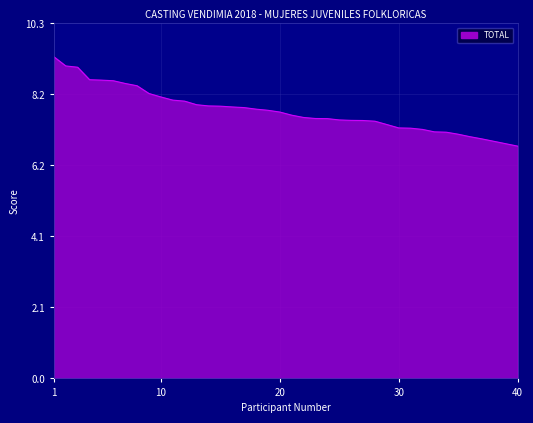

What is the difference between the maximum and minimum values?

2.6